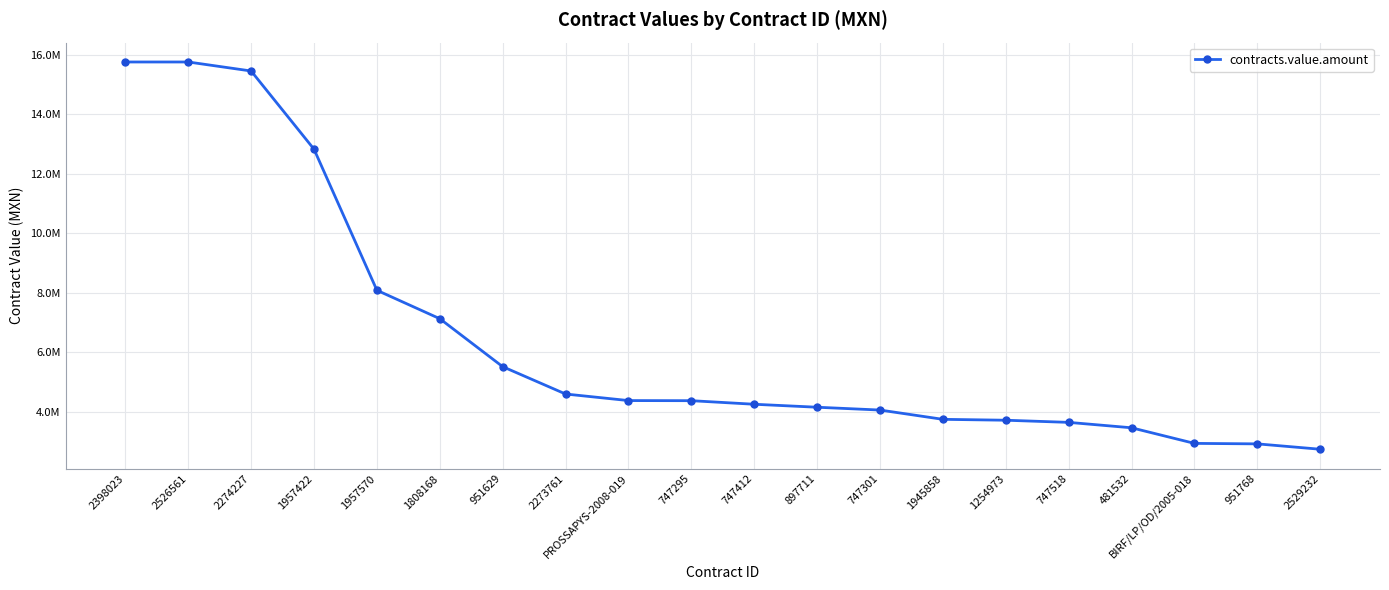

Does the chart have visible grid lines?

Yes